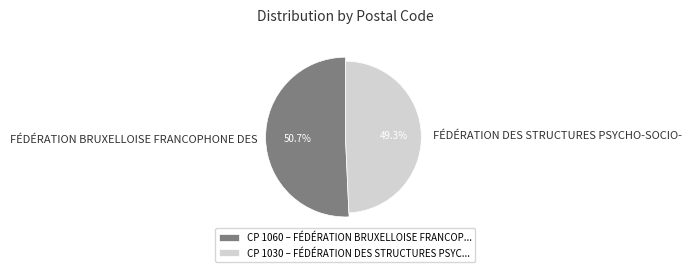

True or false: FÉDÉRATION DES STRUCTURES PSYCHO-SOCIO- accounts for 49% of the total.

True